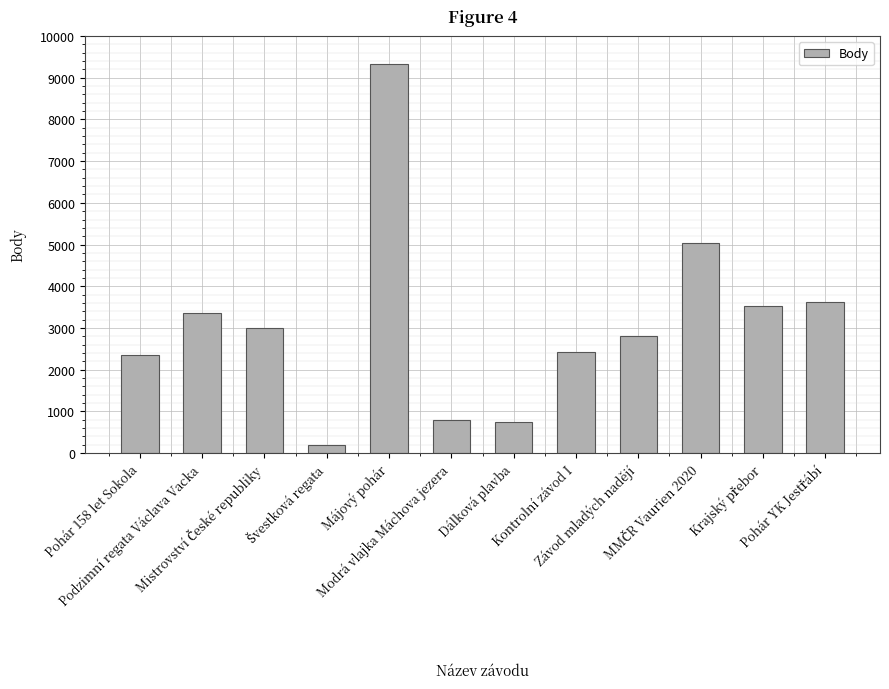

What is the change in value from Podzimní regata Václava Vacka to Májový pohár?

+5955